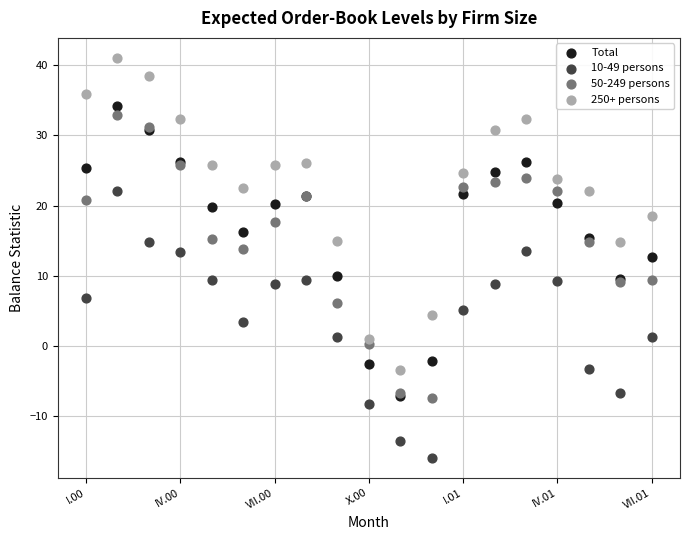

In the 50-249 persons series, what Y value is closest to 12?

13.8